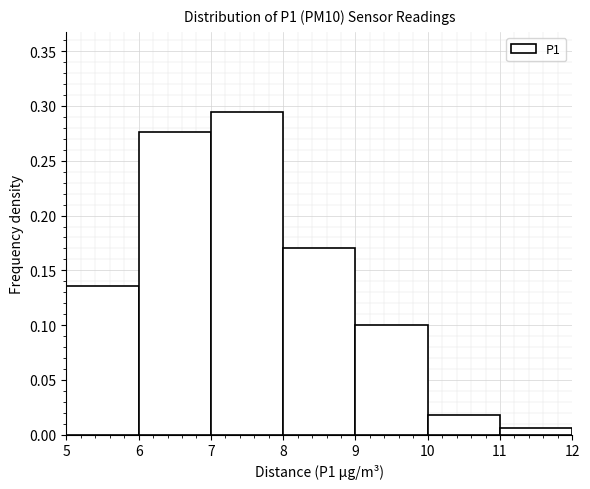

Reading left to right, list every bar in this chart as the range it spans on the x-axis followed by its height. The values are not printed on the chart, so give them approximately, as read against the axis.

5 to 6: 0.135
6 to 7: 0.275
7 to 8: 0.295
8 to 9: 0.170
9 to 10: 0.100
10 to 11: 0.020
11 to 12: 0.005